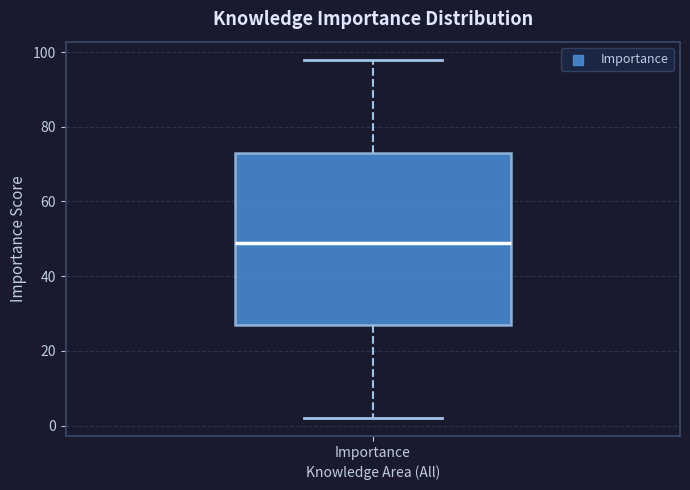

Read this box plot against the y-axis: the position of the median line, the range covered by the box, and the ends of both whiskers. The values are not printed on the chart, so give them approximately, as read against the axis.

median 50, box 28 to 74, whiskers 2 to 98